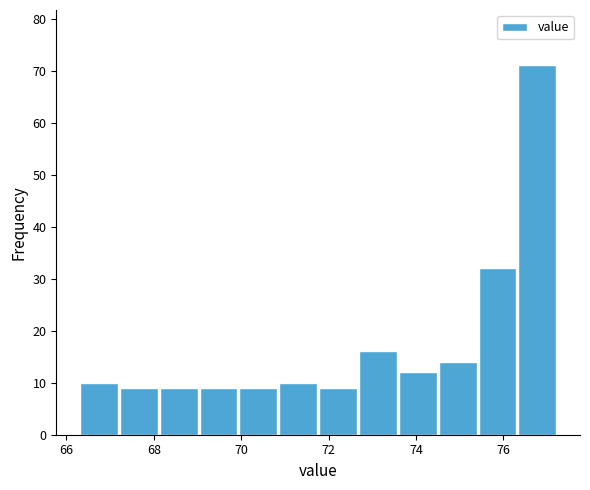

Over which range of the x-axis is the bar tallest?

76.4 to 77.2